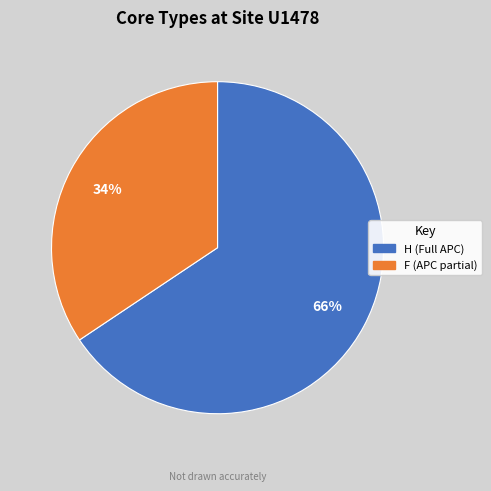

To the nearest percent, what is the combined percentage of H (Full APC) and F (APC partial)?

100%